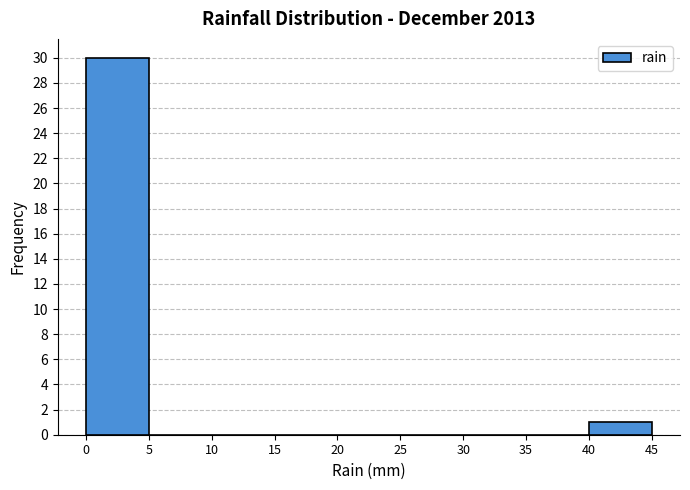

Which range on the x-axis has the tallest bar?

0 to 5